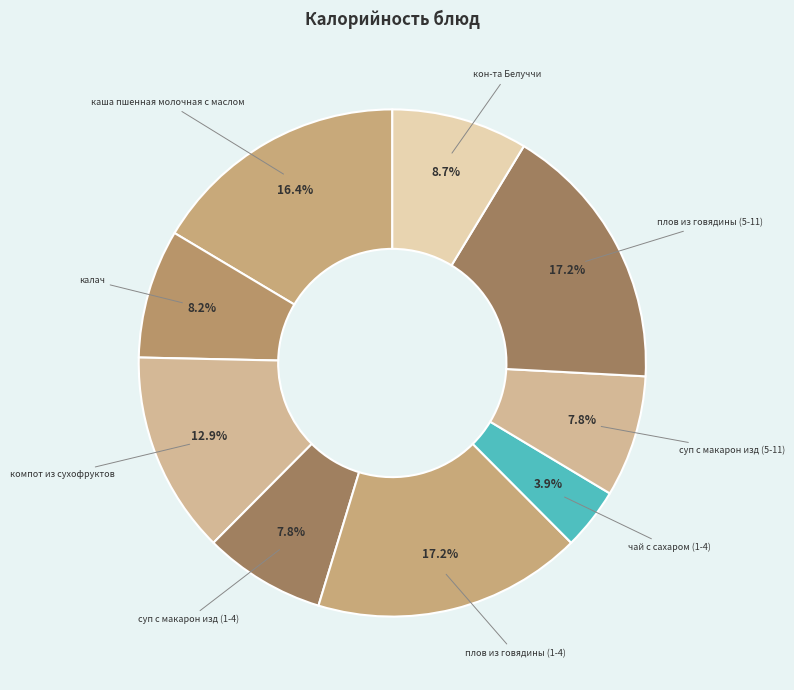

Count the number of slices in the pie.

9